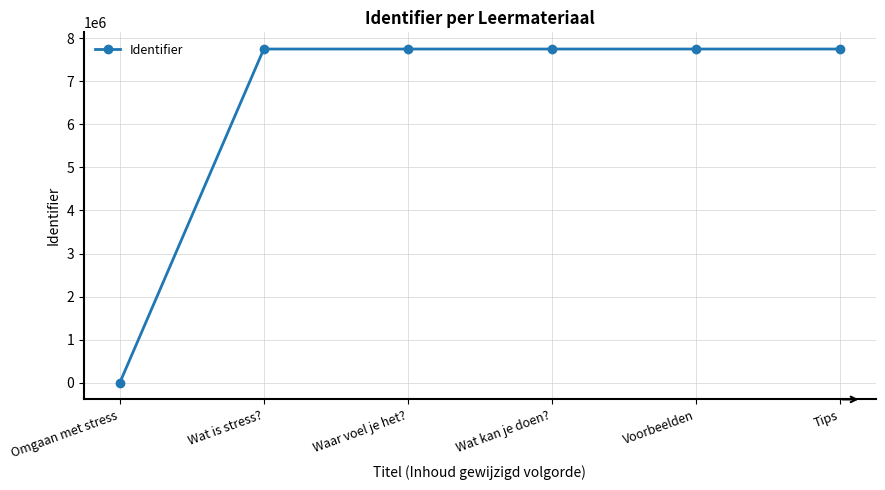

What is the value of the 2nd point from the left?

7749033